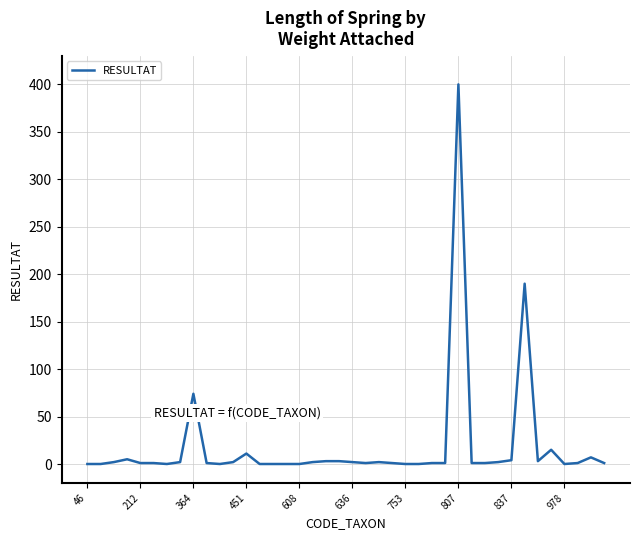

What is the maximum value shown in the chart?

400